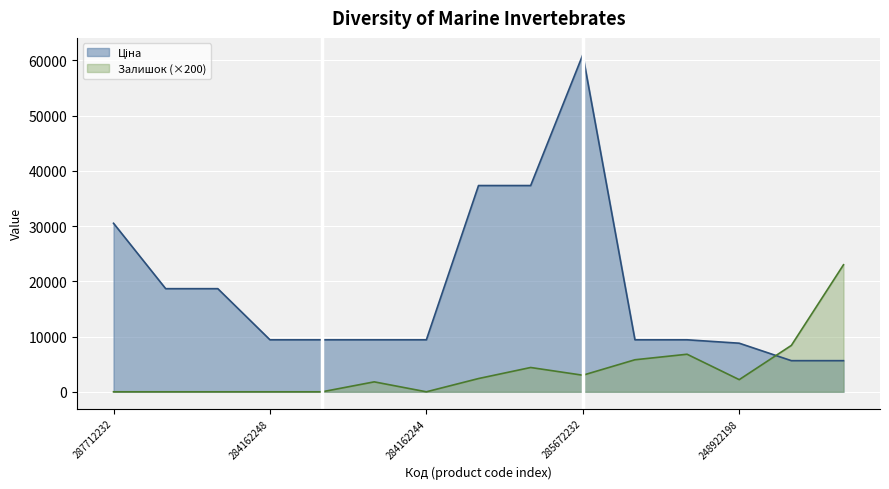

Which series has the largest total across all categories?

Ціна